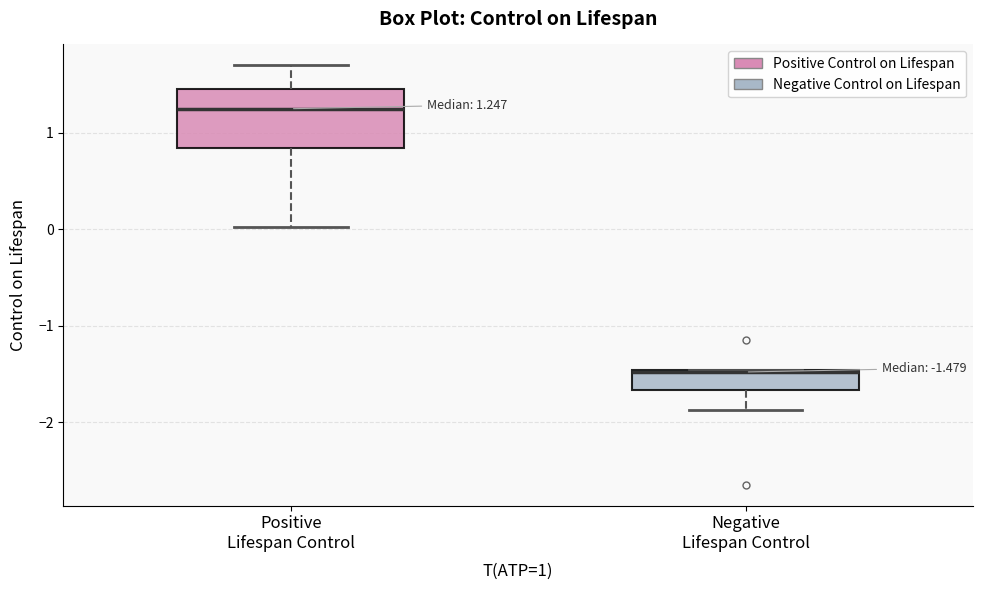

Which box is the tallest, from its lower edge to its upper edge?

Positive Lifespan Control